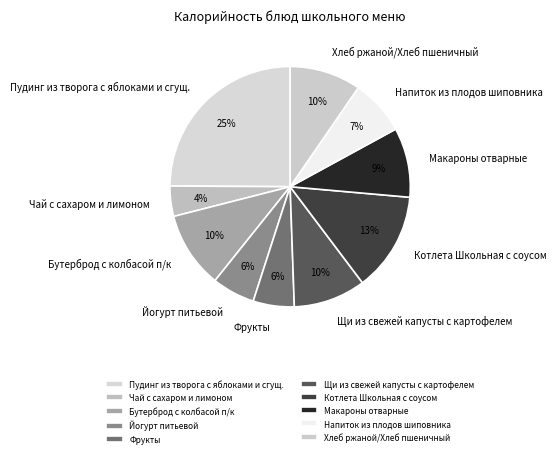

To the nearest percent, what is the difference between the largest and smallest slice percentages?

21%